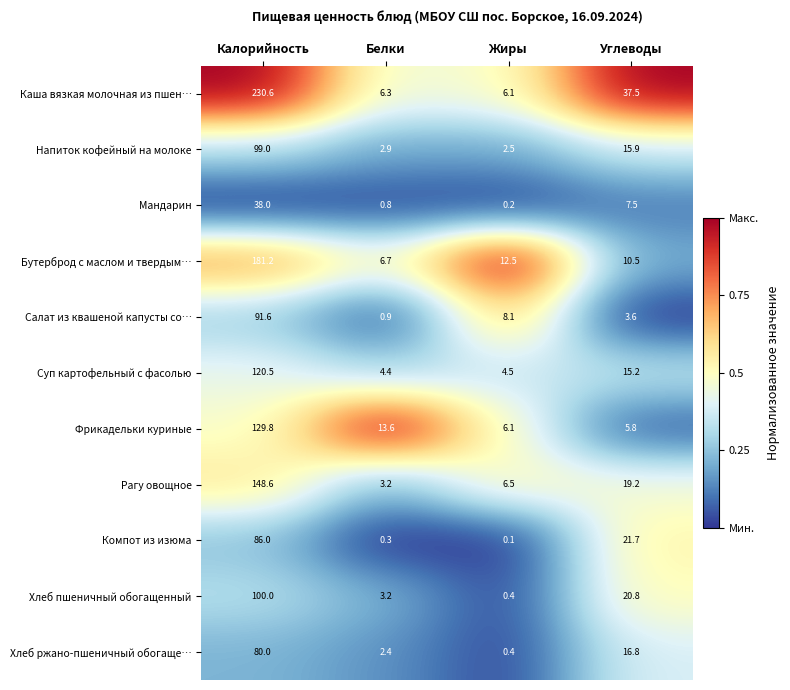

What is the maximum value shown in the chart?

230.6